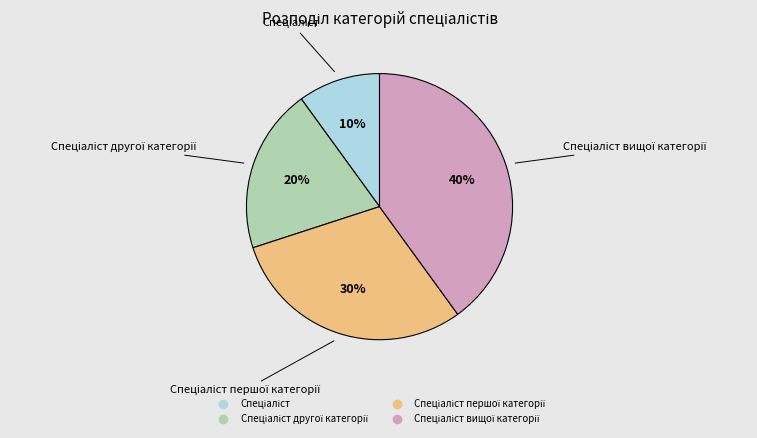

To the nearest percent, what is the average slice percentage?

25%